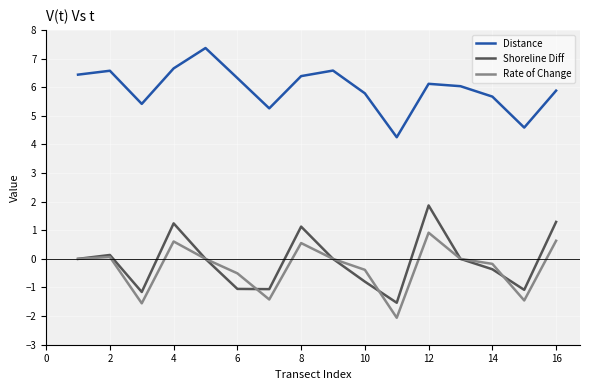

How many lines are shown in the chart?

3